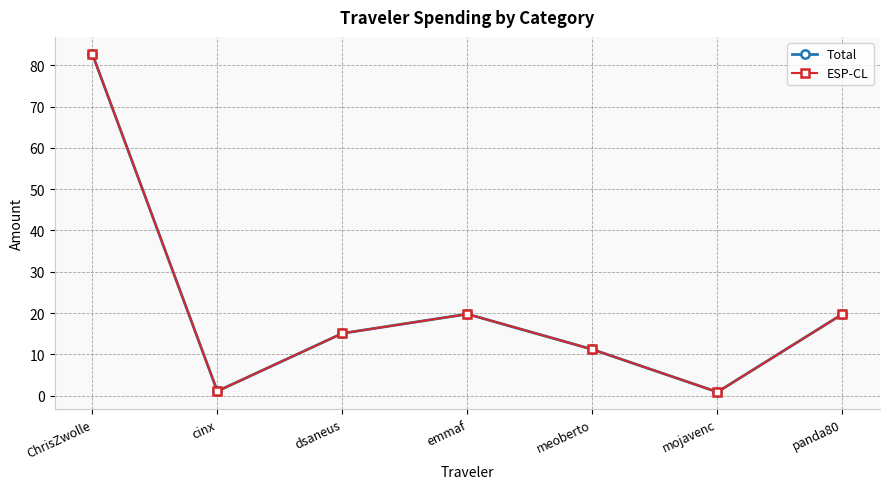

What is the greatest value displayed?

82.8